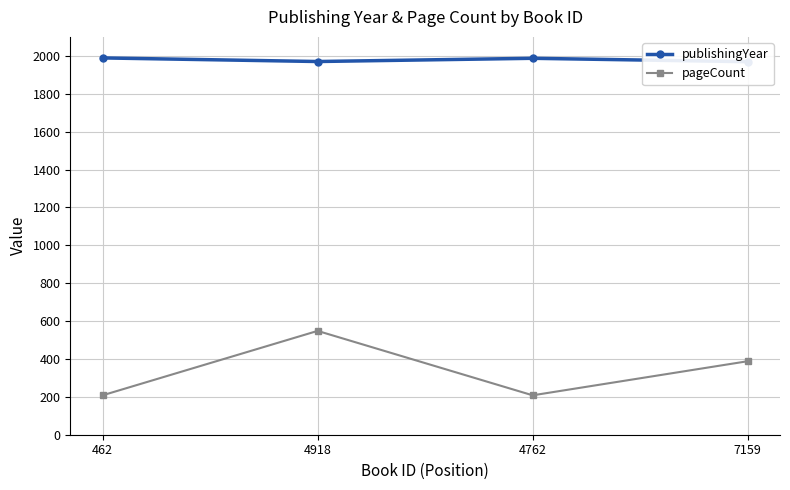

True or false: publishingYear has a value of 1970 at 4918.

True